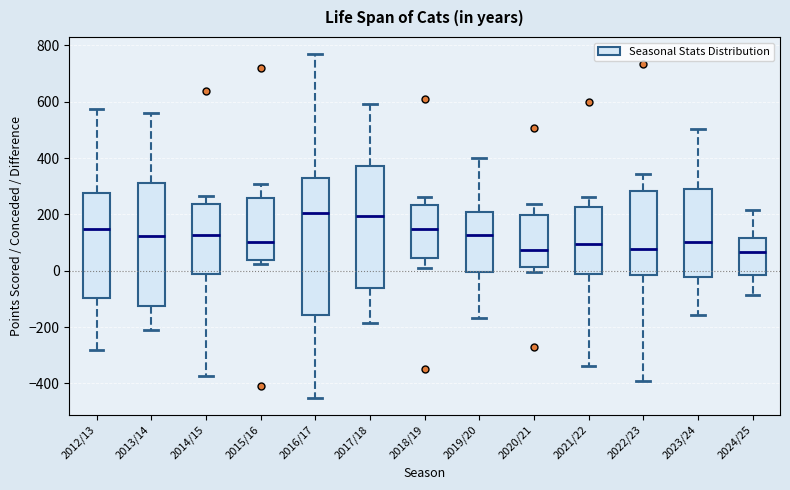

Reading left to right, read every box against the y-axis: the position of its median line, the range the box covers, and the ends of its whiskers. The values are not printed on the chart, so give them approximately, as read against the axis.

2012/13: median 140, box -100 to 280, whiskers -280 to 580
2013/14: median 120, box -120 to 320, whiskers -220 to 560
2014/15: median 120, box -20 to 240, whiskers -380 to 260
2015/16: median 100, box 40 to 260, whiskers 20 to 300
2016/17: median 200, box -160 to 320, whiskers -460 to 760
2017/18: median 200, box -60 to 380, whiskers -180 to 600
2018/19: median 140, box 40 to 240, whiskers 20 to 260
2019/20: median 120, box 0 to 200, whiskers -160 to 400
2020/21: median 80, box 20 to 200, whiskers 0 to 240
2021/22: median 100, box -20 to 220, whiskers -340 to 260
2022/23: median 80, box -20 to 280, whiskers -400 to 340
2023/24: median 100, box -20 to 300, whiskers -160 to 500
2024/25: median 60, box -20 to 120, whiskers -80 to 220